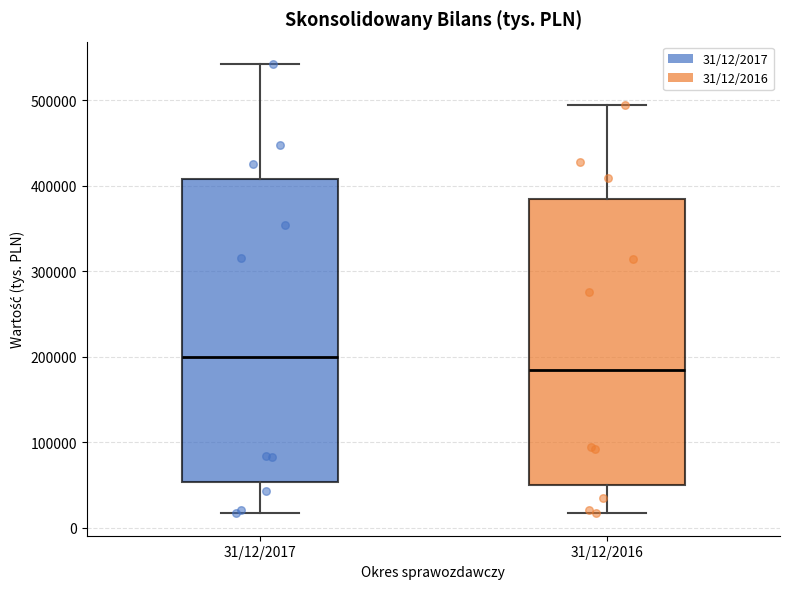

Reading left to right, transcribe this box plot: for each box, give where its median line is, the range the box spans, and where its two whiskers end, as read against the y-axis. The values are not printed on the chart, so give them approximately, as read against the axis.

31/12/2017: median 200000, box 50000 to 410000, whiskers 20000 to 540000
31/12/2016: median 180000, box 50000 to 390000, whiskers 20000 to 490000